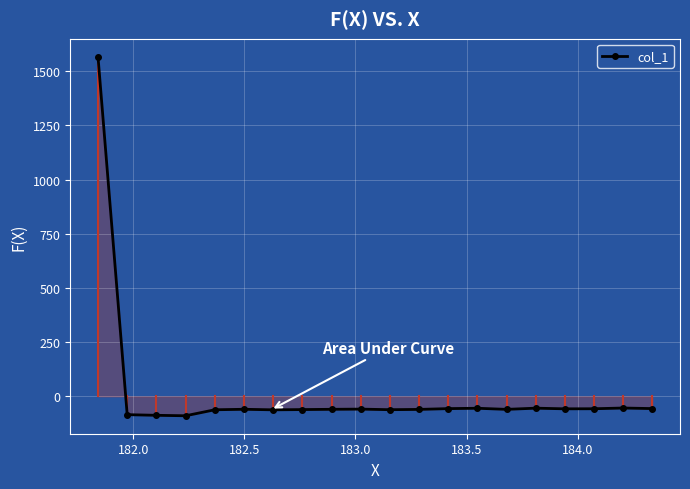

What is the difference between the maximum and minimum values?

1656.9